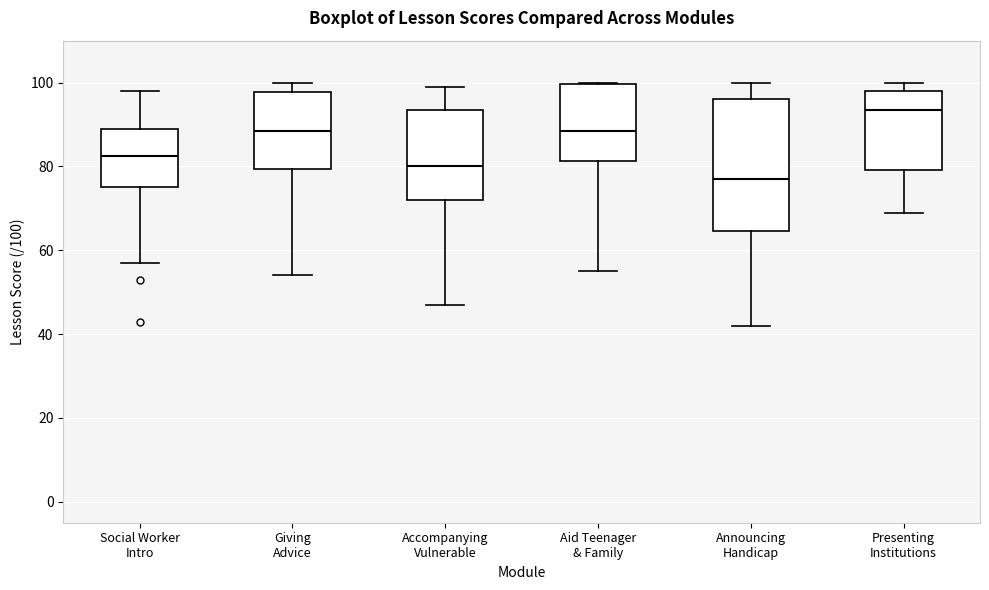

Reading left to right, read every box against the y-axis: the position of its median line, the range the box covers, and the ends of its whiskers. The values are not printed on the chart, so give them approximately, as read against the axis.

Social Worker Intro: median 82, box 76 to 90, whiskers 58 to 98
Giving Advice: median 88, box 80 to 98, whiskers 54 to 100
Accompanying Vulnerable: median 80, box 72 to 94, whiskers 48 to 100
Aid Teenager & Family: median 88, box 82 to 100, whiskers 56 to 100
Announcing Handicap: median 78, box 64 to 96, whiskers 42 to 100
Presenting Institutions: median 94, box 80 to 98, whiskers 70 to 100